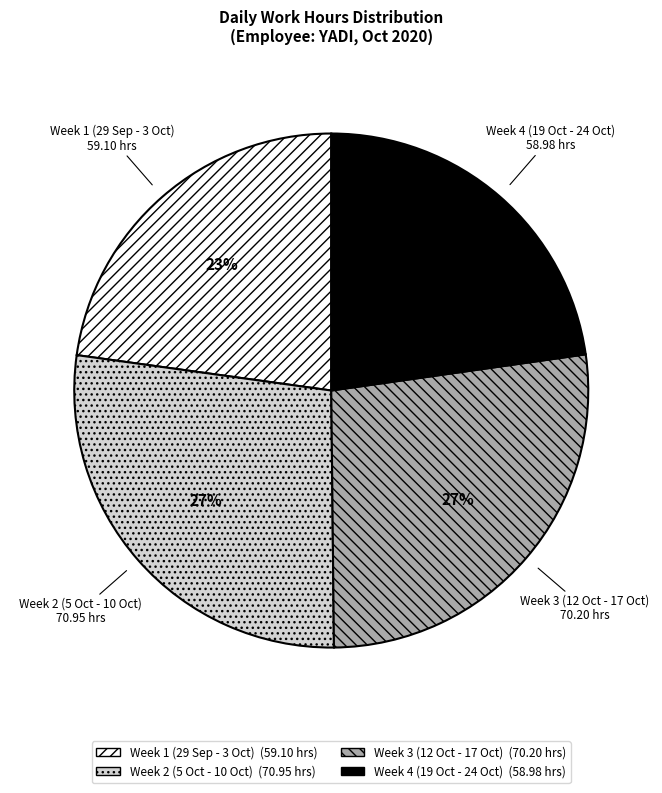

To the nearest percent, what is the average slice percentage?

25%